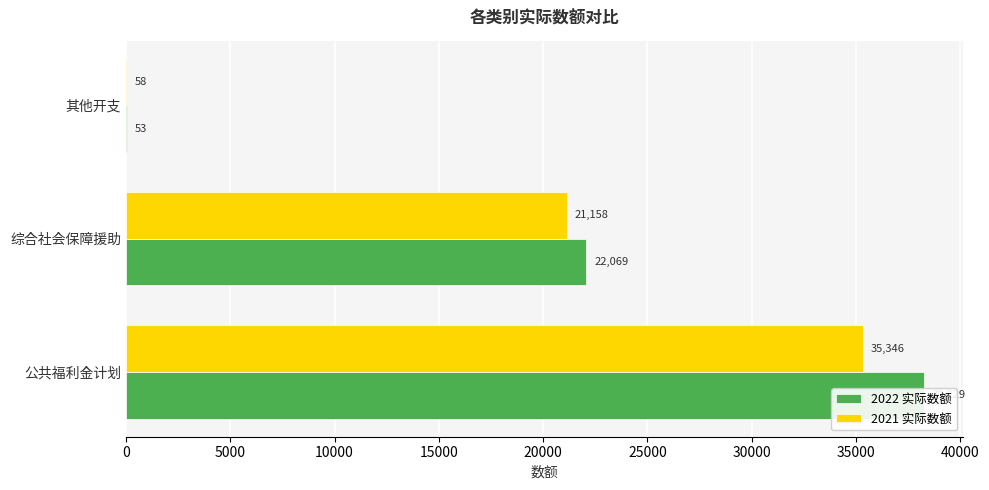

What is the lowest value of the 2021 实际数额 series?

58